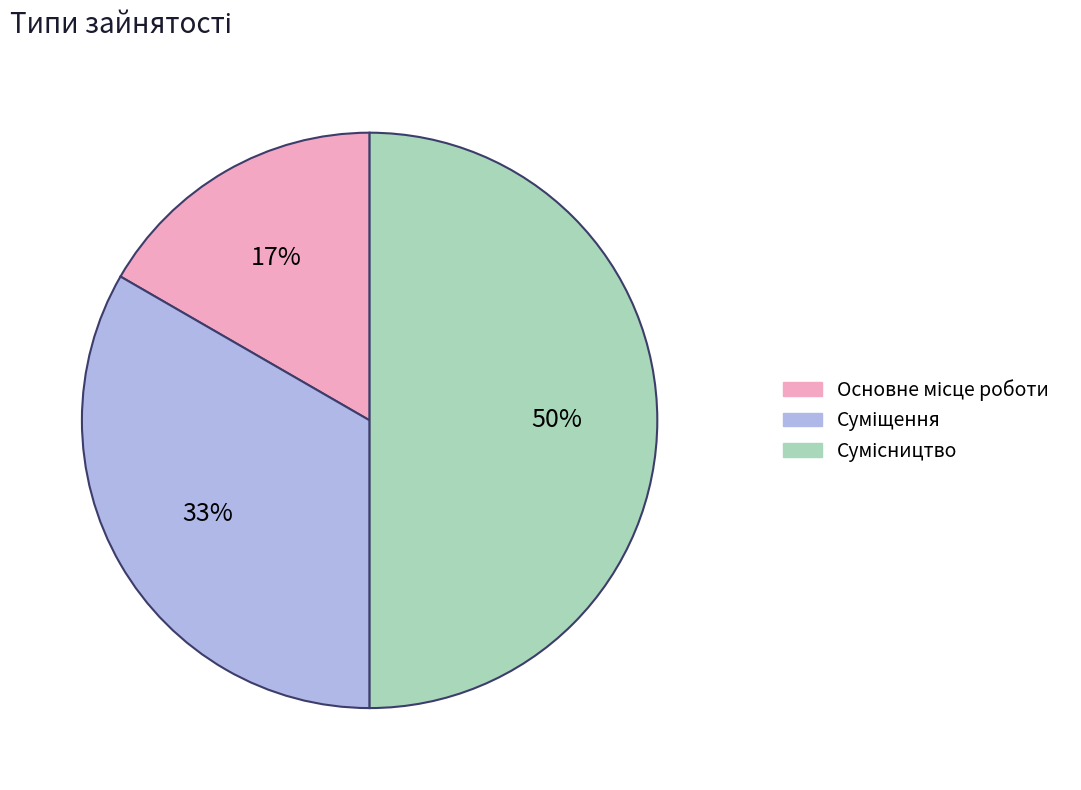

To the nearest percent, what is the average slice percentage?

33%